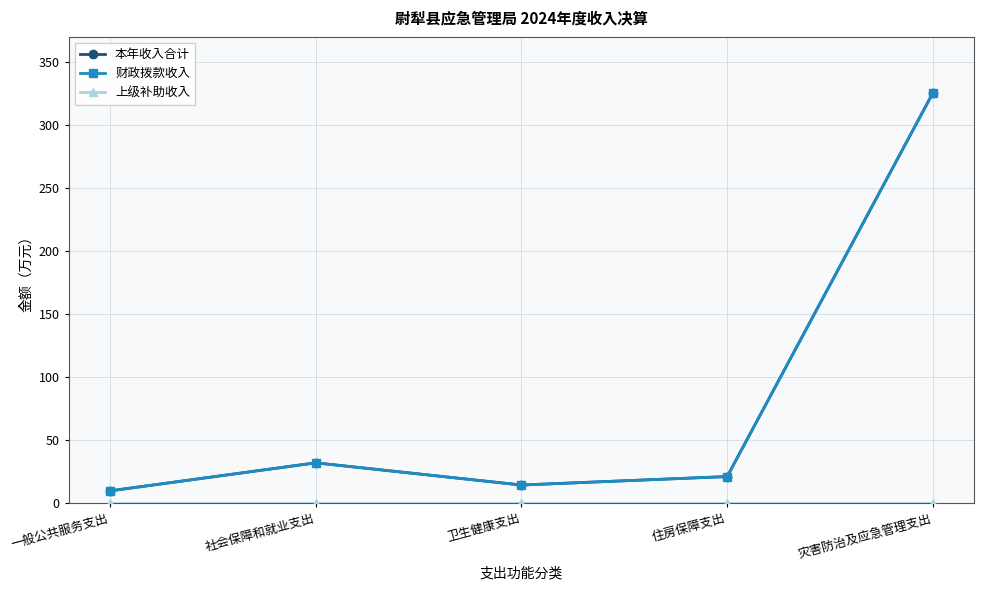

At which category is the sum across all series the highest?

灾害防治及应急管理支出